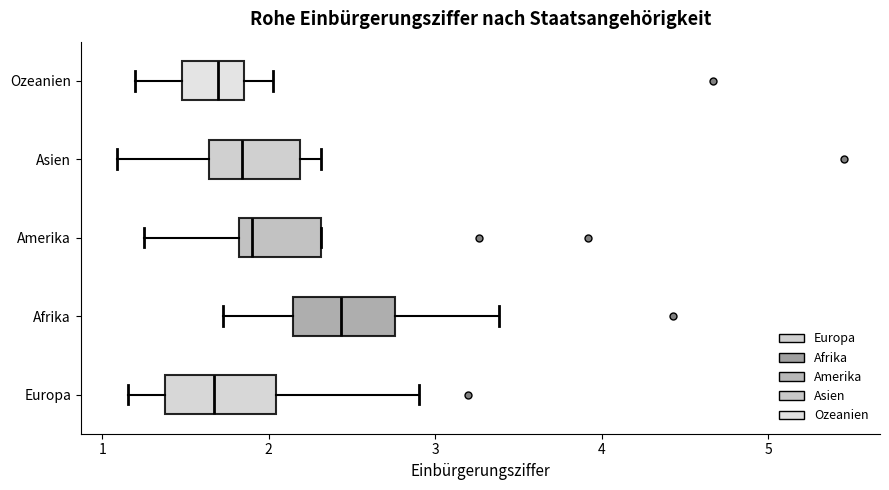

Where does the left whisker of the box for Ozeanien end on the x-axis? The values are not printed on the chart, so give them approximately, as read against the axis.

1.2